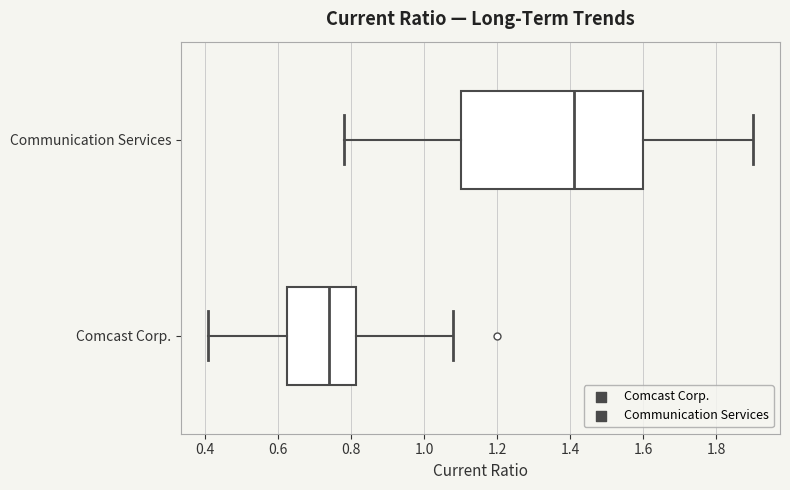

Which box has the furthest to the right median line?

Communication Services